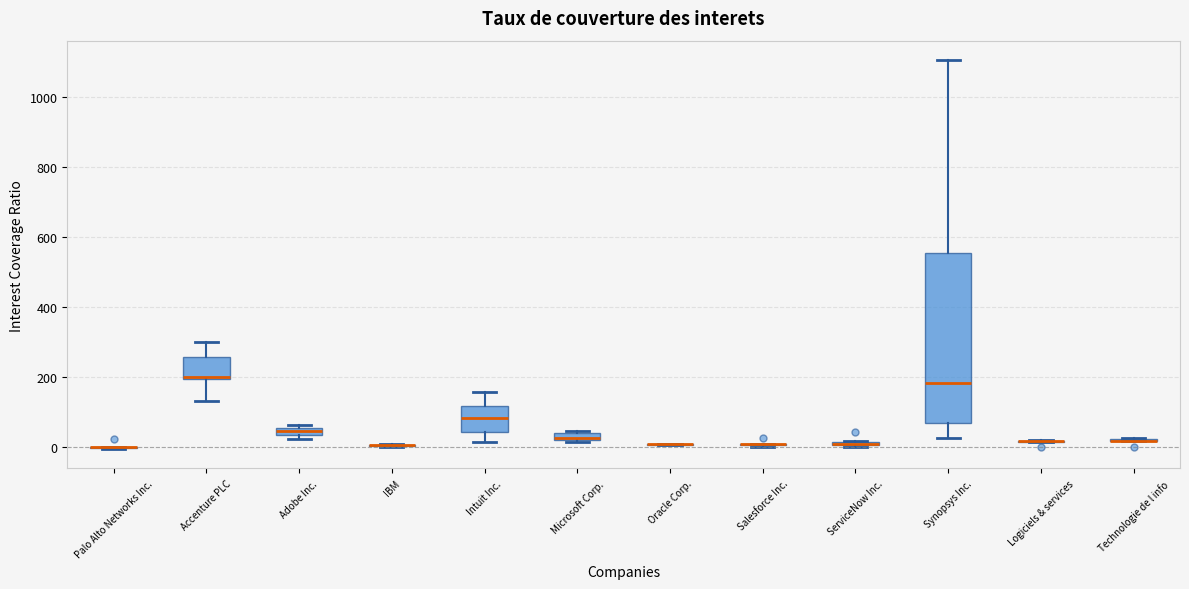

Where is the lower edge of the box for Adobe Inc. on the y-axis? The values are not printed on the chart, so give them approximately, as read against the axis.

40